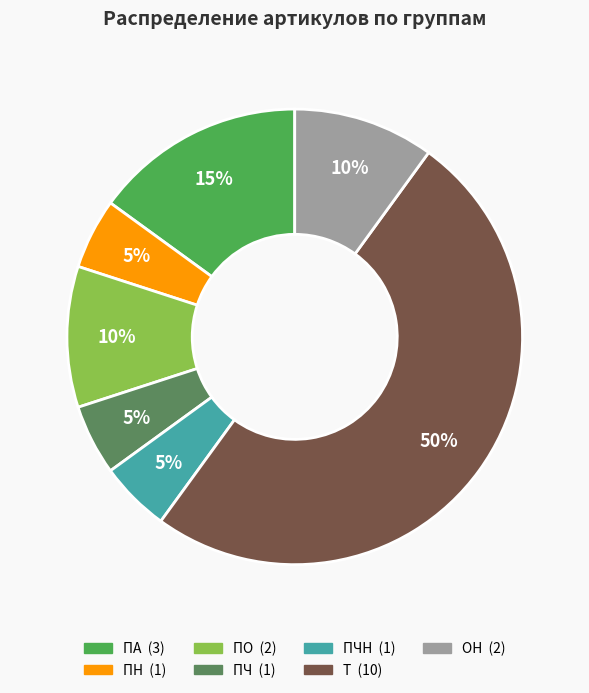

To the nearest percent, what is the average slice percentage?

14%